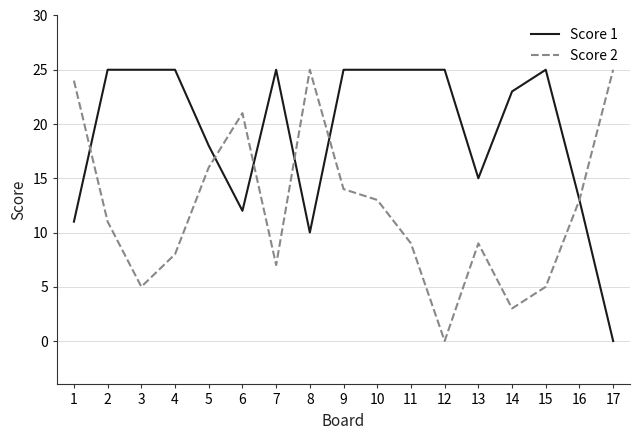

Does the chart have visible grid lines?

Yes